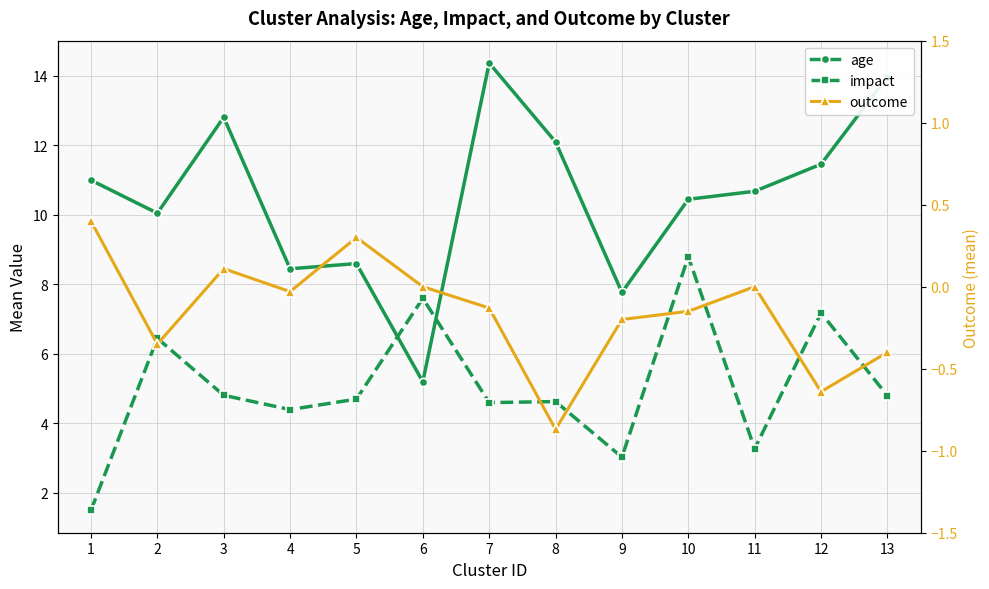

What is the value of the age point at the 13th from the left?

14.0